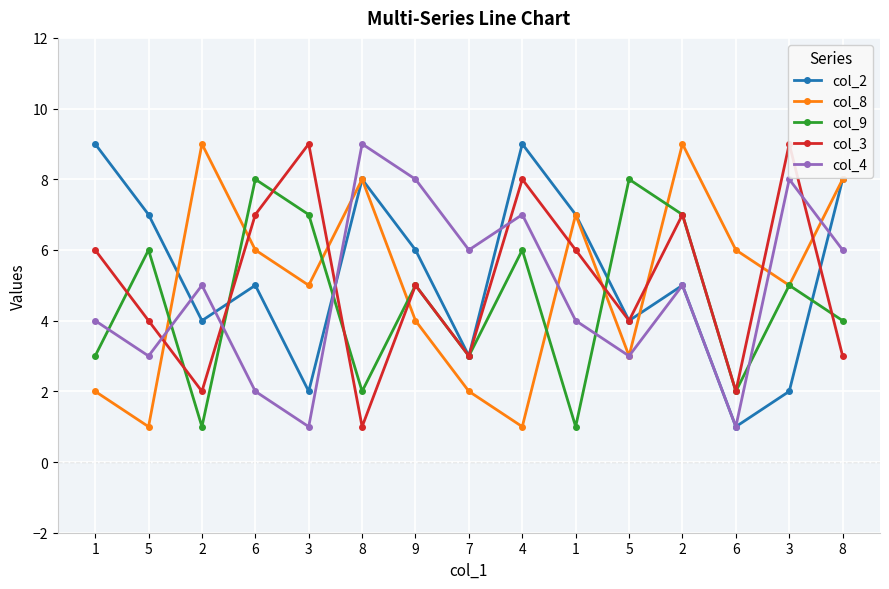

At which category does col_8 reach its first local valley?

5